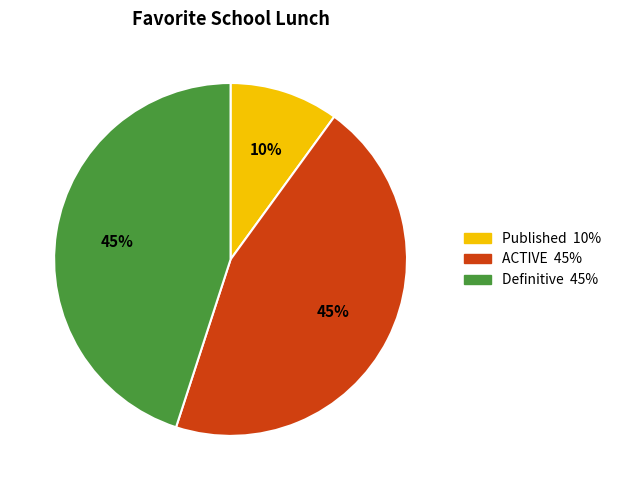

Which slice is the smallest?

Published